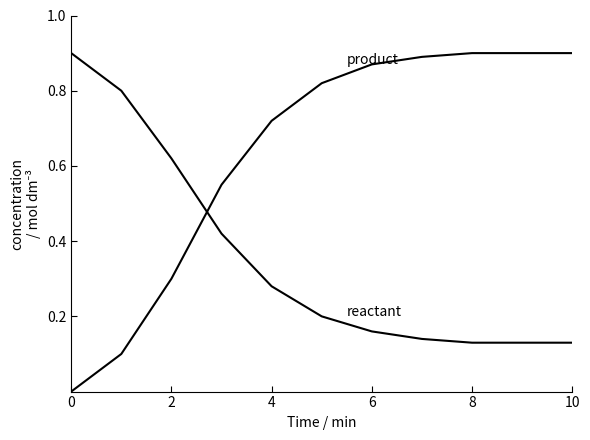

At which category is the sum across all series the highest?

6